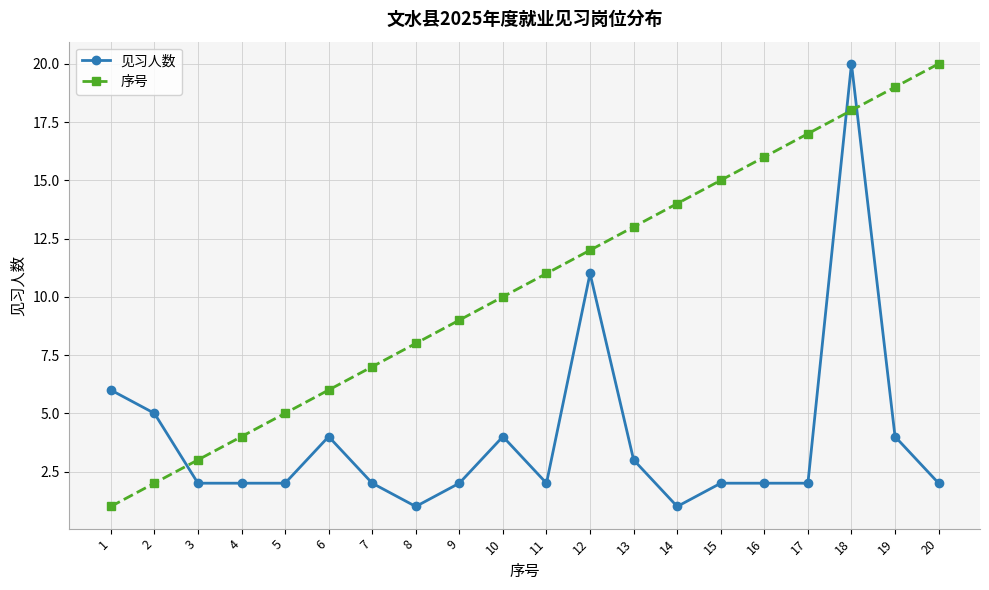

True or false: 序号 has more than 2 interior local peaks.

False